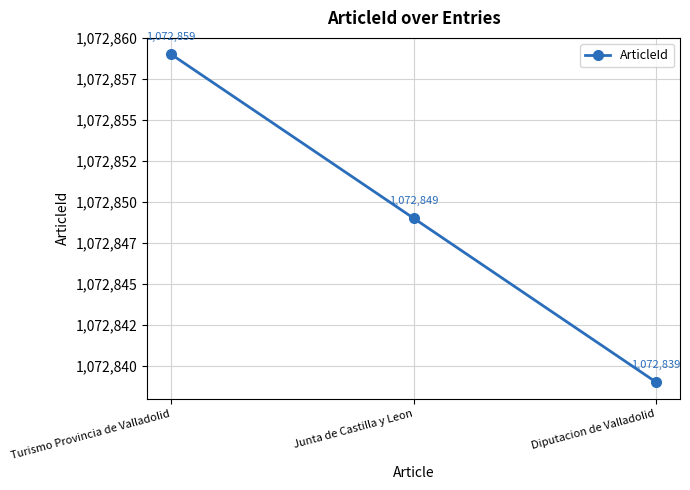

Is this an area chart (filled region under the line)?

No